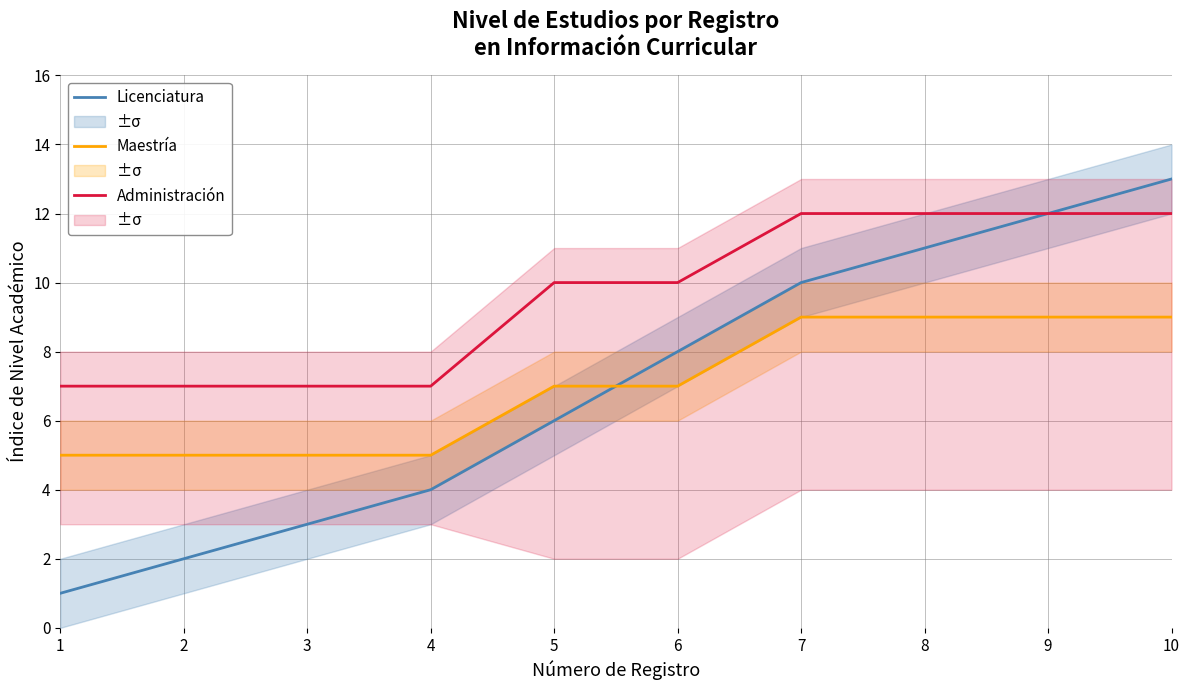

Reading left to right, what are all the values shown in this chart?

Licenciatura: 1	2	3	4	6	8	10	11	12	13
Maestría: 5	5	5	5	7	7	9	9	9	9
Administración: 7	7	7	7	10	10	12	12	12	12